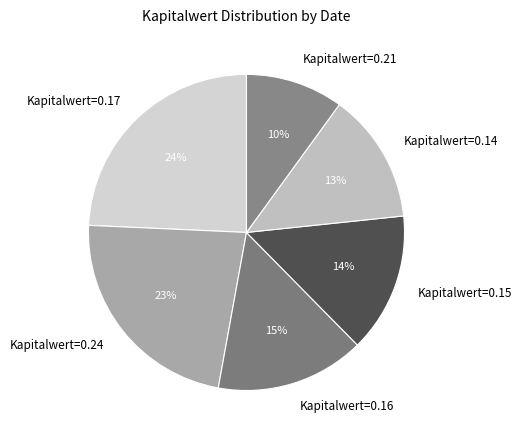

What is the largest slice in the pie chart?

Kapitalwert=0.17